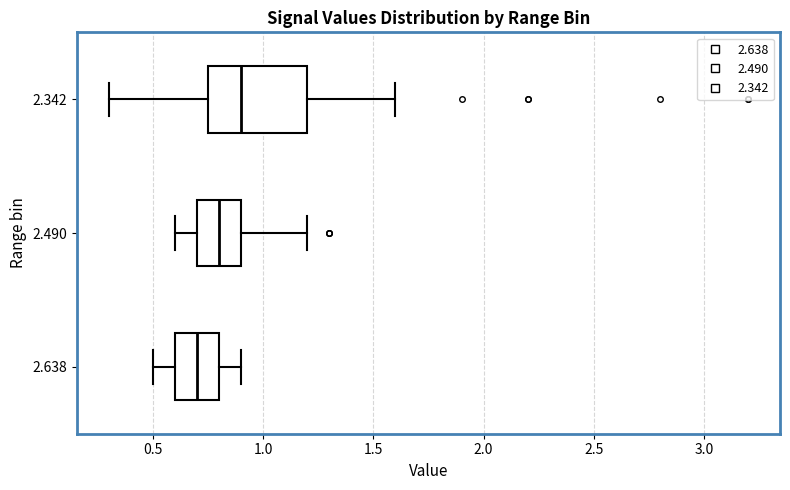

Where does the right whisker of the box at y = 2.638 end on the x-axis? The values are not printed on the chart, so give them approximately, as read against the axis.

0.90